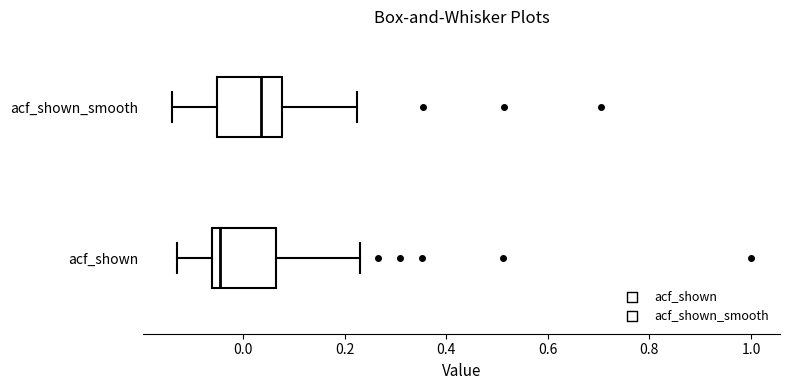

Reading bottom to top, read every box against the x-axis: the position of its median line, the range the box covers, and the ends of its whiskers. The values are not printed on the chart, so give them approximately, as read against the axis.

acf_shown: median -0.04, box -0.06 to 0.06, whiskers -0.12 to 0.24
acf_shown_smooth: median 0.04, box -0.06 to 0.08, whiskers -0.14 to 0.22